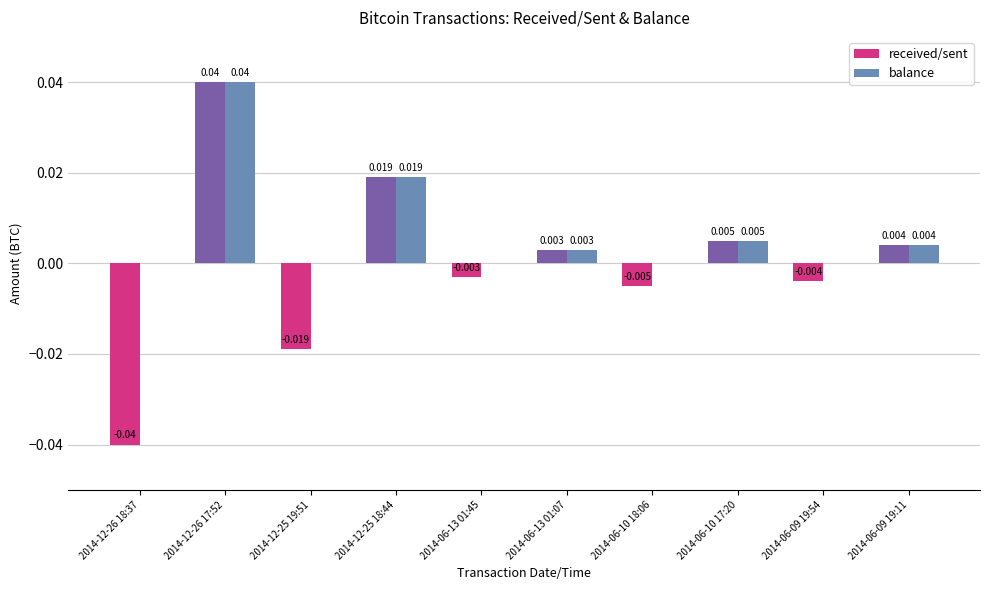

Which series changed the most between 2014-12-26 18:37 and 2014-06-10 17:20?

received/sent